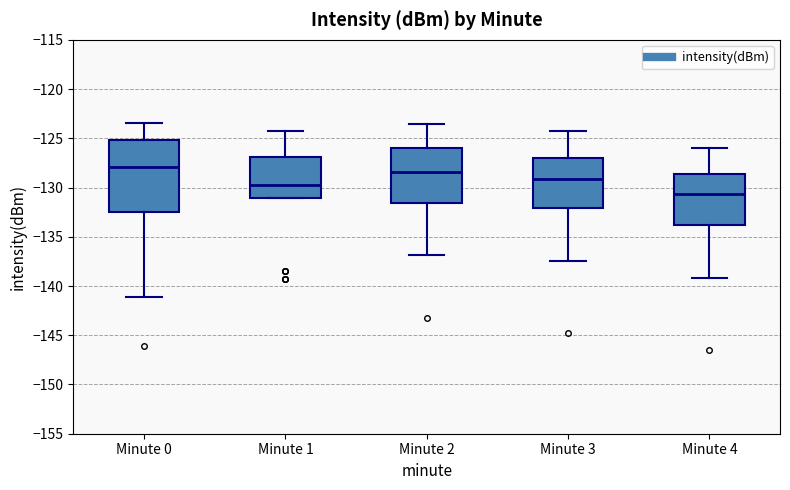

Reading left to right, transcribe this box plot: for each box, give where its median line is, the range the box spans, and where its two whiskers end, as read against the y-axis. The values are not printed on the chart, so give them approximately, as read against the axis.

Minute 0: median -128.0, box -132.5 to -125.0, whiskers -141.0 to -123.5
Minute 1: median -130.0, box -131.0 to -127.0, whiskers -131.0 to -124.5
Minute 2: median -128.5, box -131.5 to -126.0, whiskers -137.0 to -123.5
Minute 3: median -129.0, box -132.0 to -127.0, whiskers -137.5 to -124.5
Minute 4: median -130.5, box -134.0 to -128.5, whiskers -139.0 to -126.0